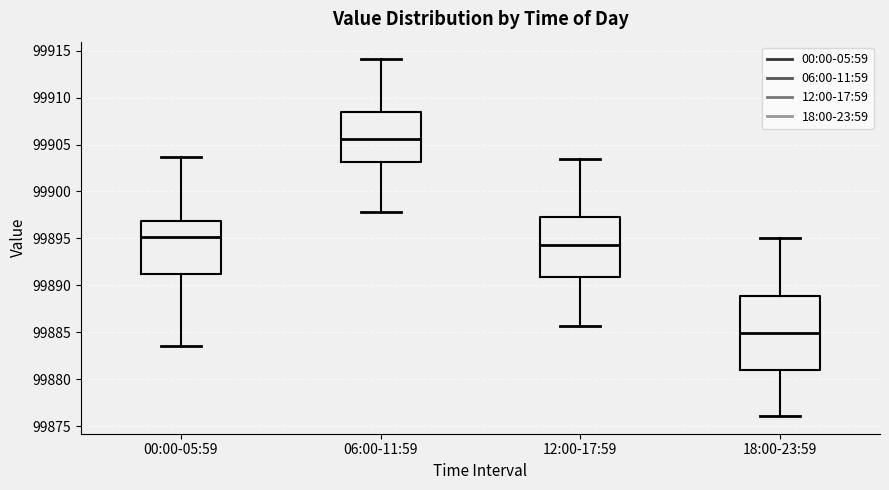

Which box has the lowest median line?

18:00-23:59